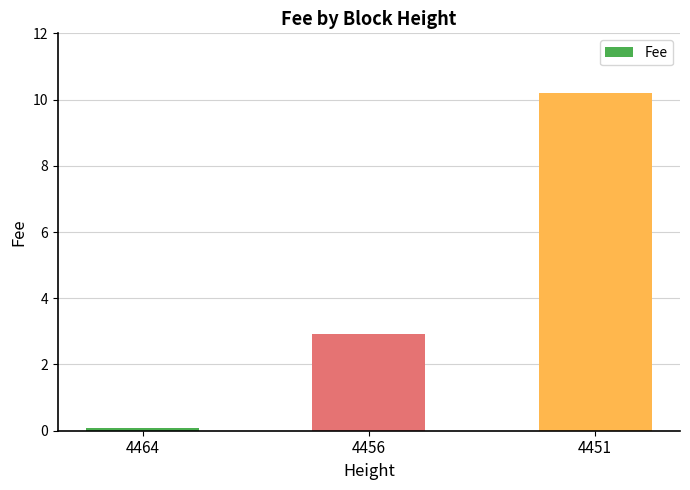

Reading right to left, transcribe all the data shown in this chart.

4451=10.2	4456=2.9	4464=0.1